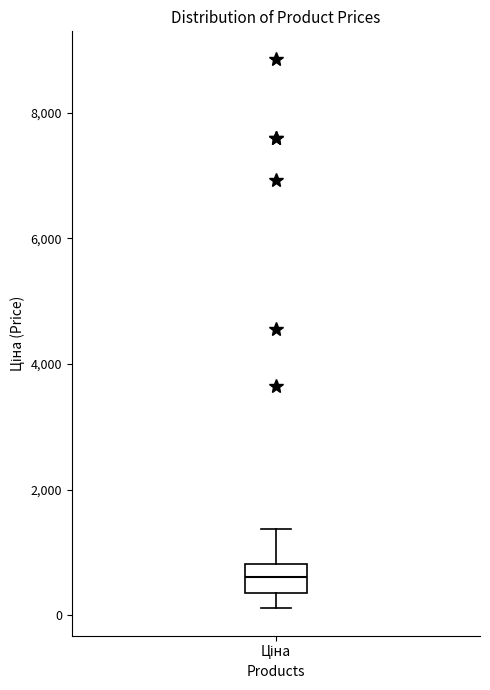

Transcribe this box plot: give where the median line is, the range the box spans, and where the two whiskers end, as read against the y-axis. The values are not printed on the chart, so give them approximately, as read against the axis.

median 600, box 400 to 800, whiskers 200 to 1400